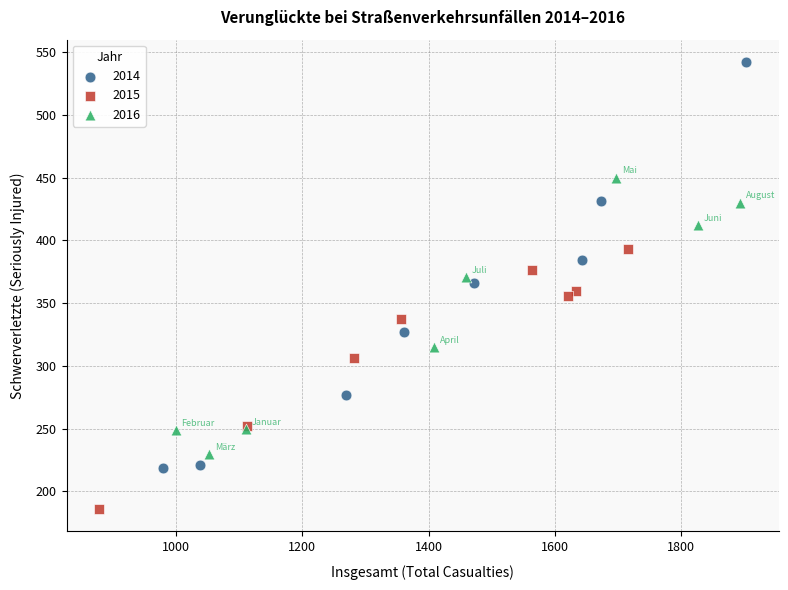

What are all the series names shown in the legend?

2014, 2015, 2016